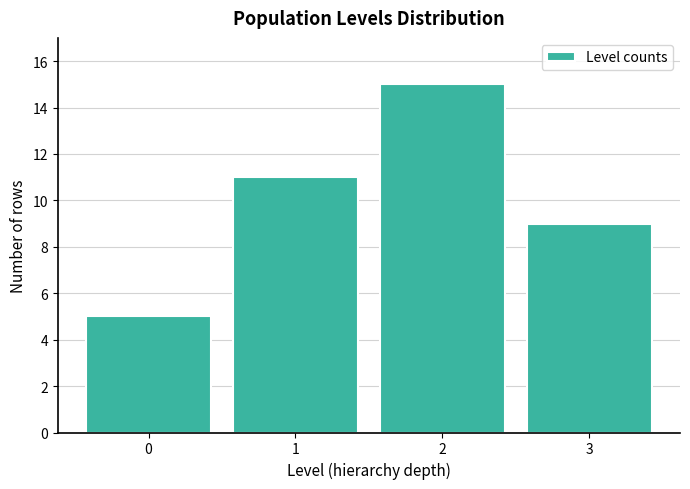

Reading left to right, extract all data points from this chart.

0=5	1=11	2=15	3=9